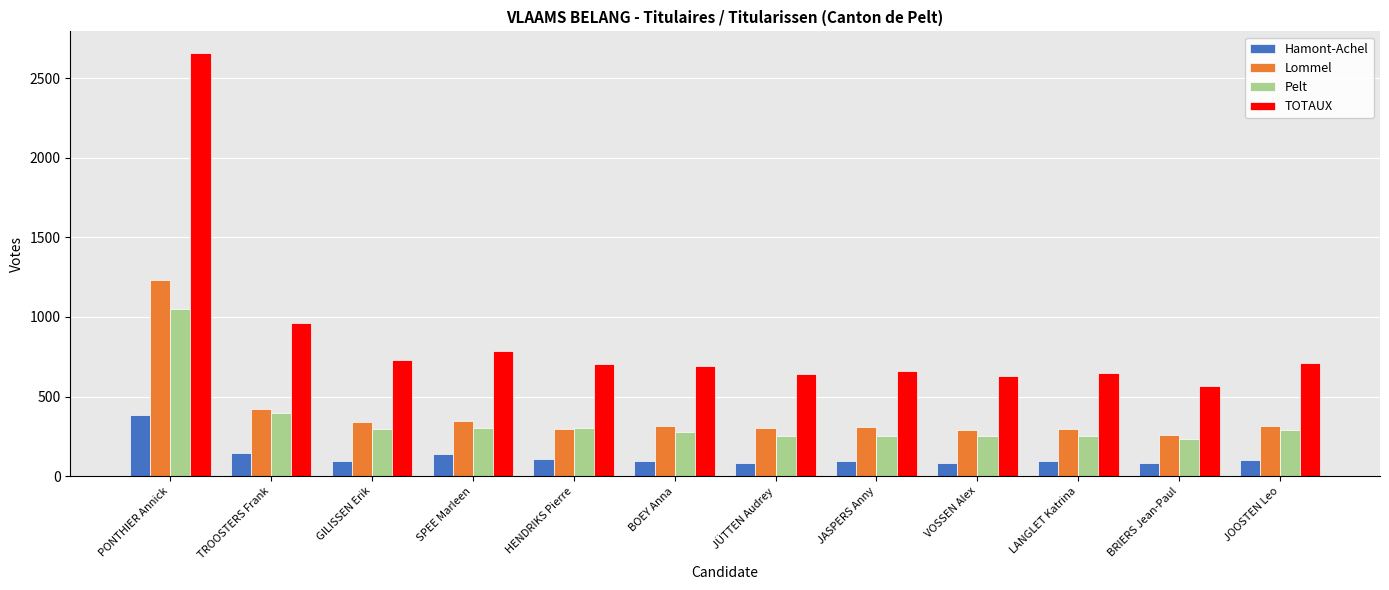

Rank the series by their maximum value, from lowest to highest.

Hamont-Achel, Pelt, Lommel, TOTAUX